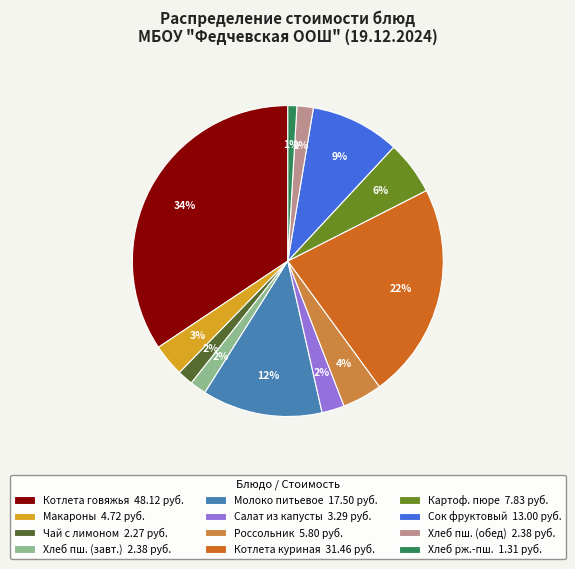

How many slices are in this pie chart?

12